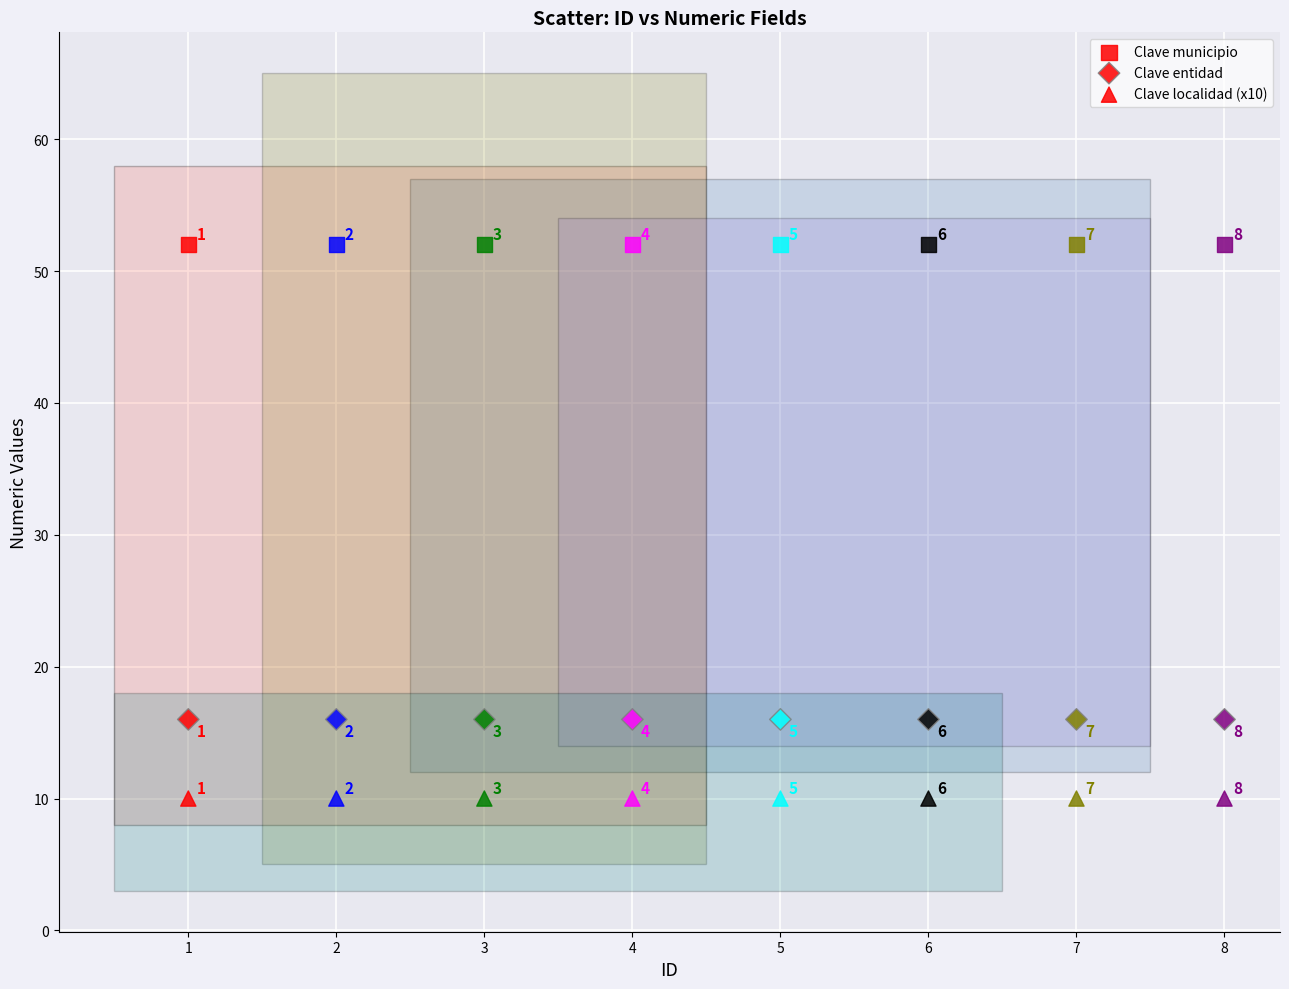

Count the number of points in this scatter plot.

24